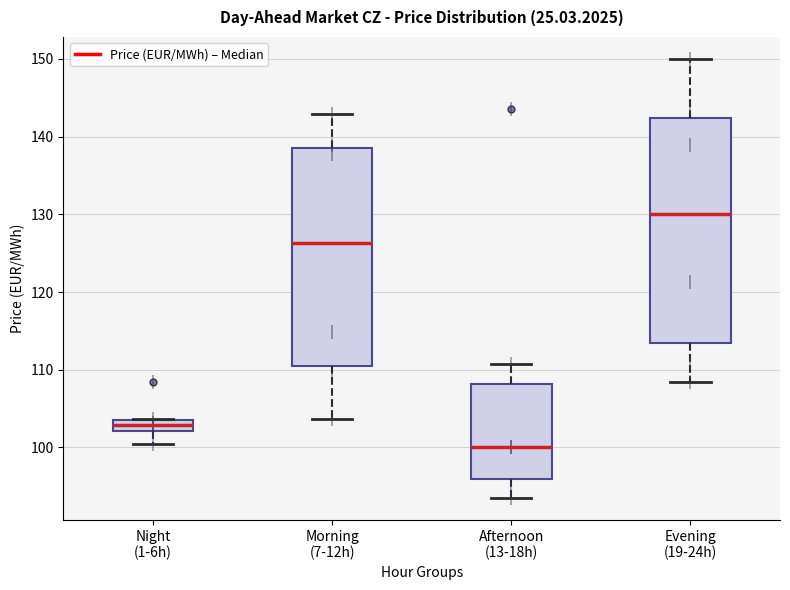

Where is the lower edge of the box for Afternoon (13-18h) on the y-axis? The values are not printed on the chart, so give them approximately, as read against the axis.

96